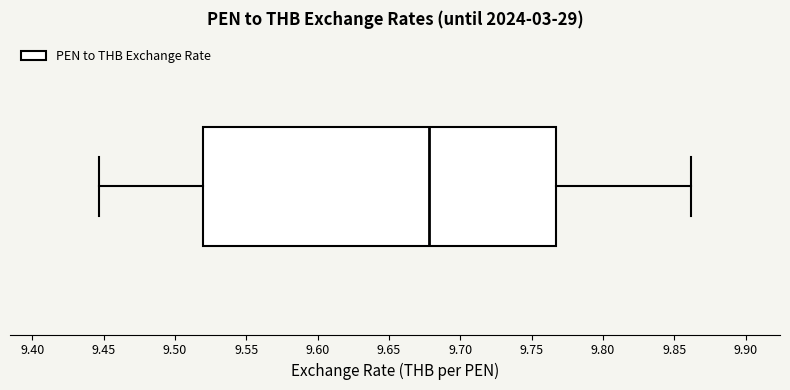

Read this box plot against the x-axis: the position of the median line, the range covered by the box, and the ends of both whiskers. The values are not printed on the chart, so give them approximately, as read against the axis.

median 9.680, box 9.520 to 9.765, whiskers 9.445 to 9.860